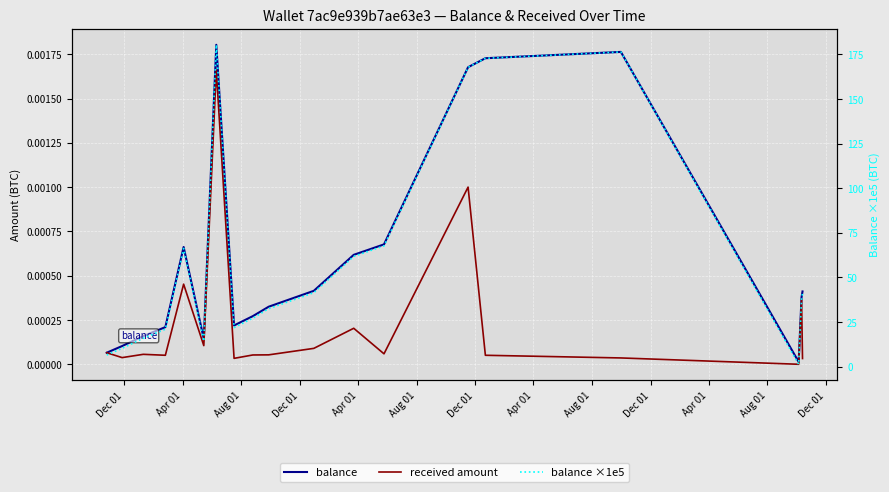

What are all the series names shown in the legend?

balance, received amount, balance ×1e5